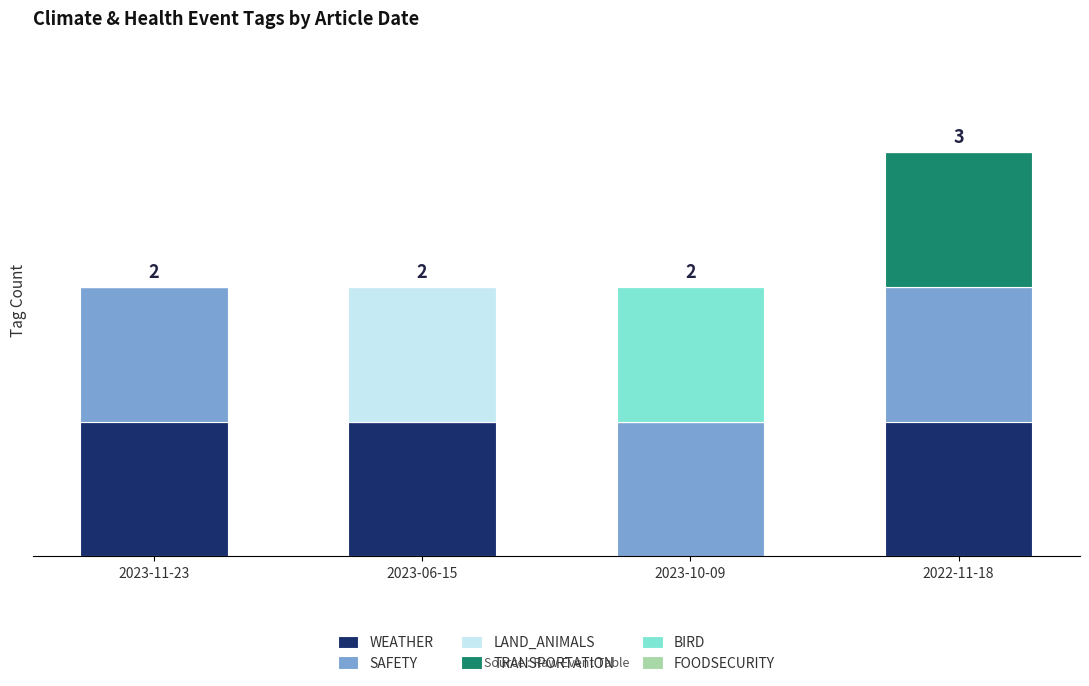

Are the bars horizontal?

No